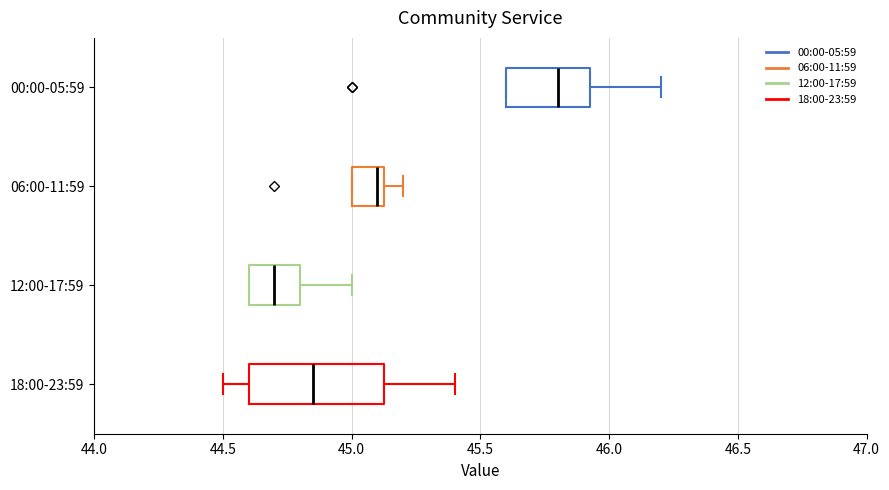

Reading bottom to top, transcribe this box plot: for each box, give where its median line is, the range the box spans, and where its two whiskers end, as read against the x-axis. The values are not printed on the chart, so give them approximately, as read against the axis.

18:00-23:59: median 44.85, box 44.60 to 45.15, whiskers 44.50 to 45.40
12:00-17:59: median 44.70, box 44.60 to 44.80, whiskers 44.60 to 45.00
06:00-11:59: median 45.10, box 45.00 to 45.15, whiskers 45.00 to 45.20
00:00-05:59: median 45.80, box 45.60 to 45.95, whiskers 45.60 to 46.20